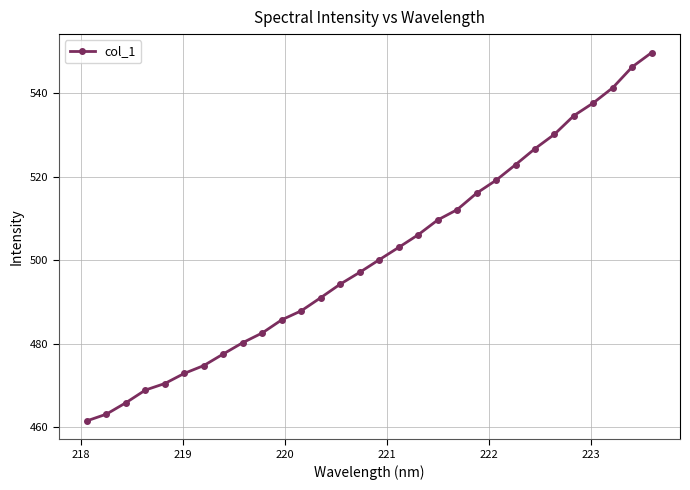

What is the maximum value shown in the chart?

549.7